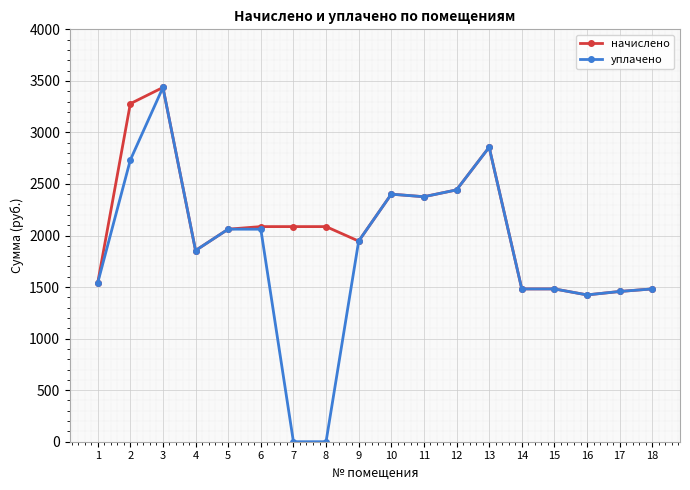

List the series in order of their overall mean, lowest first.

уплачено, начислено